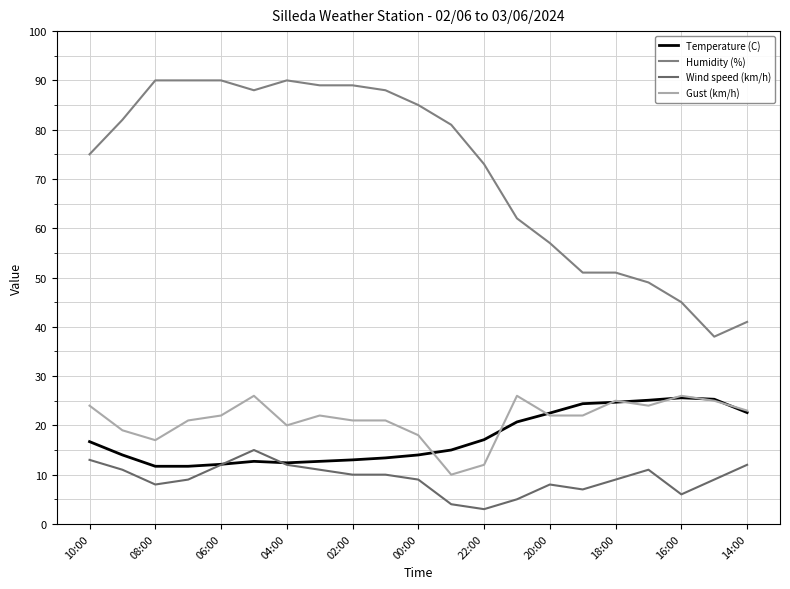

How many interior local peaks does the Wind speed (km/h) series have?

3